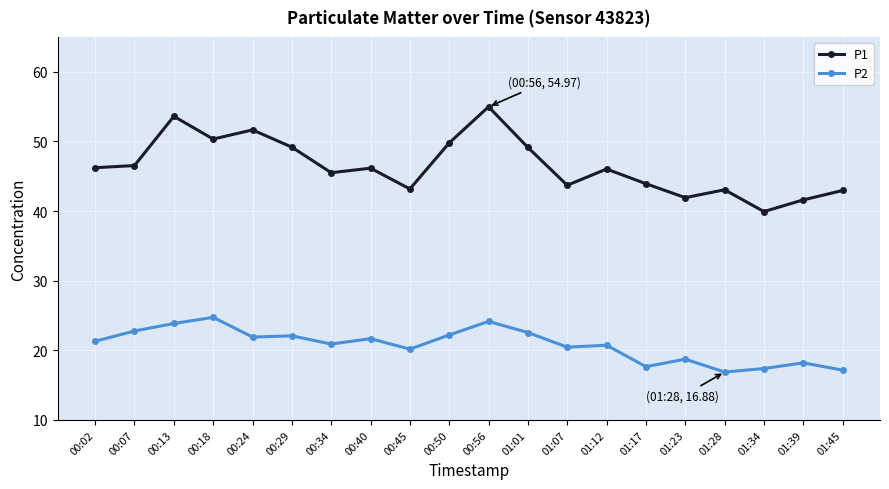

Which series has the largest range (max minus min)?

P1